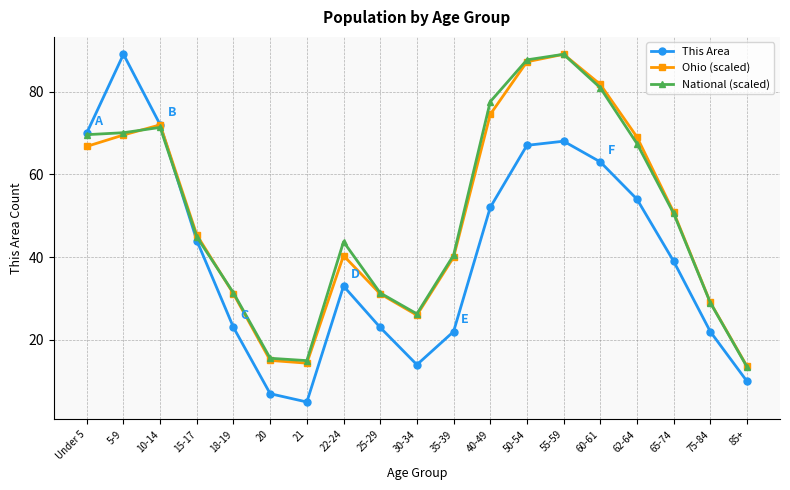

At which category is the sum across all series the highest?

55-59